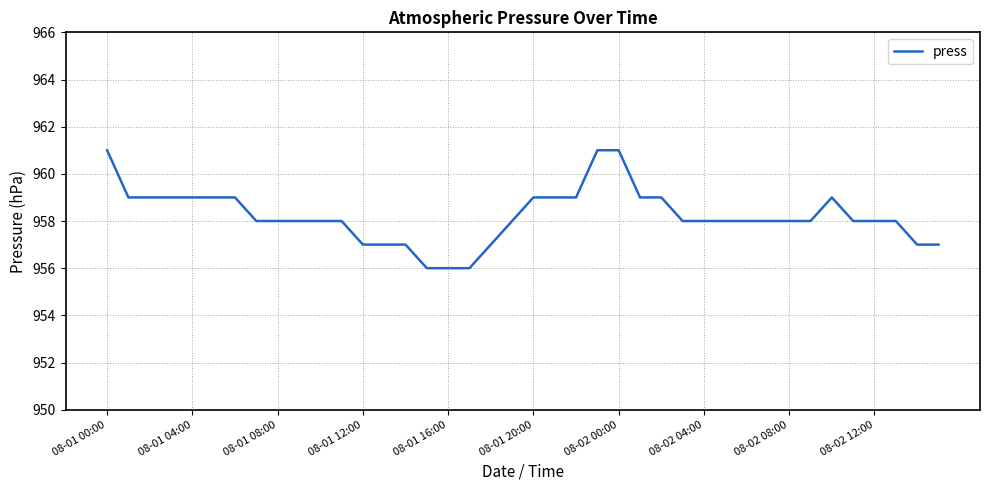

What is the sum of all values?

38329